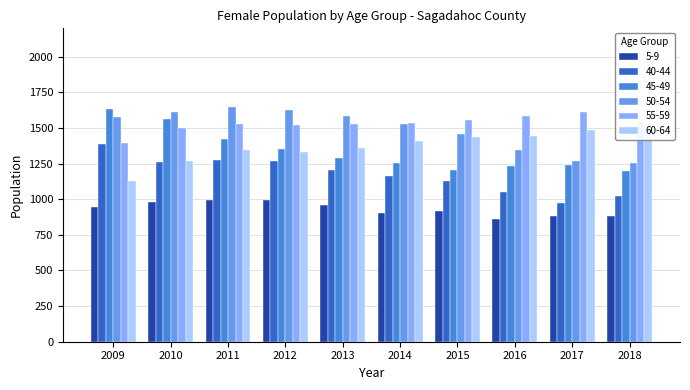

Which category has the lowest value in the 60-64 series?

2009